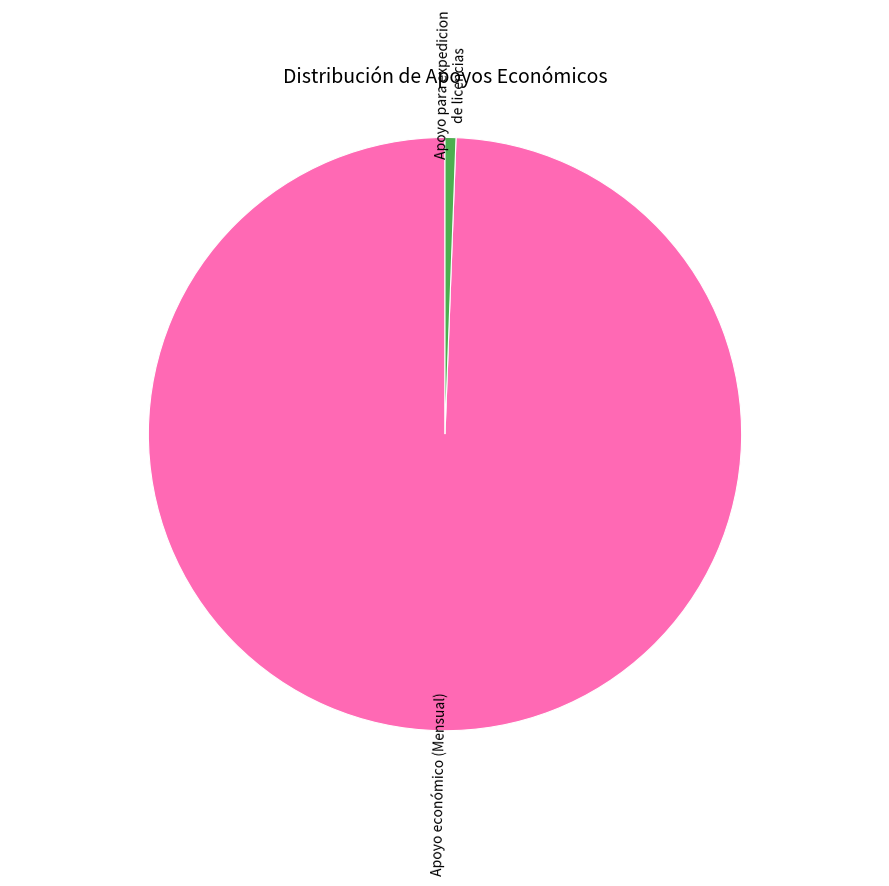

Combined, do Apoyo económico (Mensual) and Apoyo para expedicion de licencias account for over 50%?

Yes